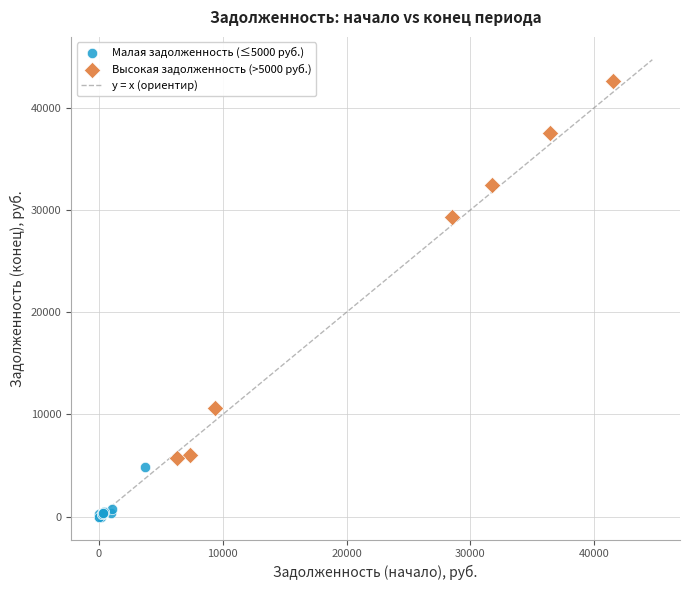

Which series reaches the minimum Y coordinate?

Малая задолженность (≤5000 руб.)